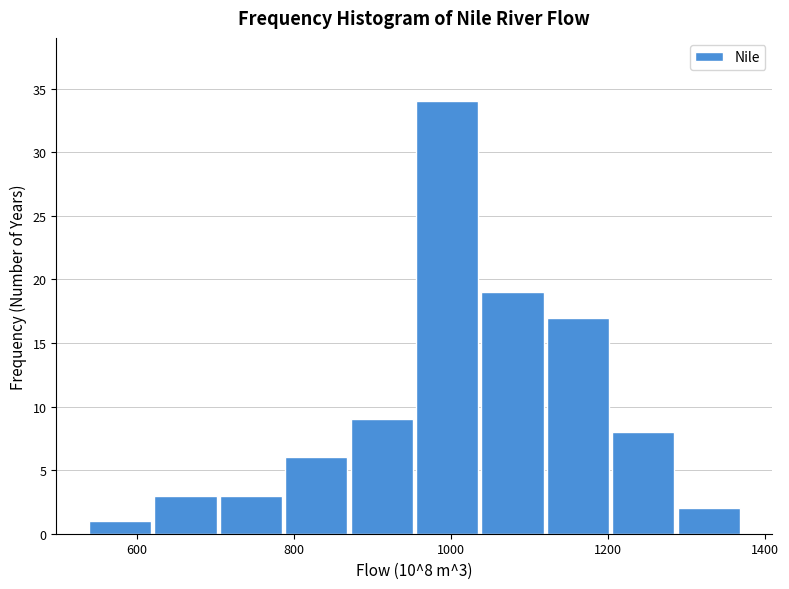

Over which range of the x-axis is the bar tallest?

960 to 1040